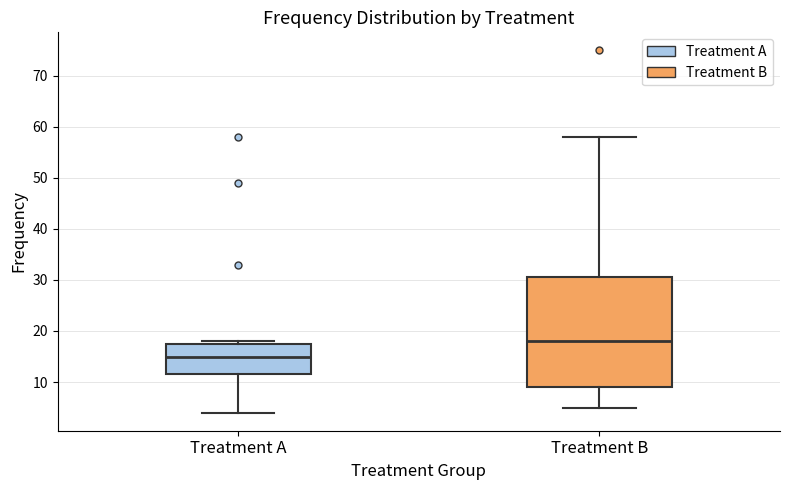

Which box's median line is the highest?

Treatment B